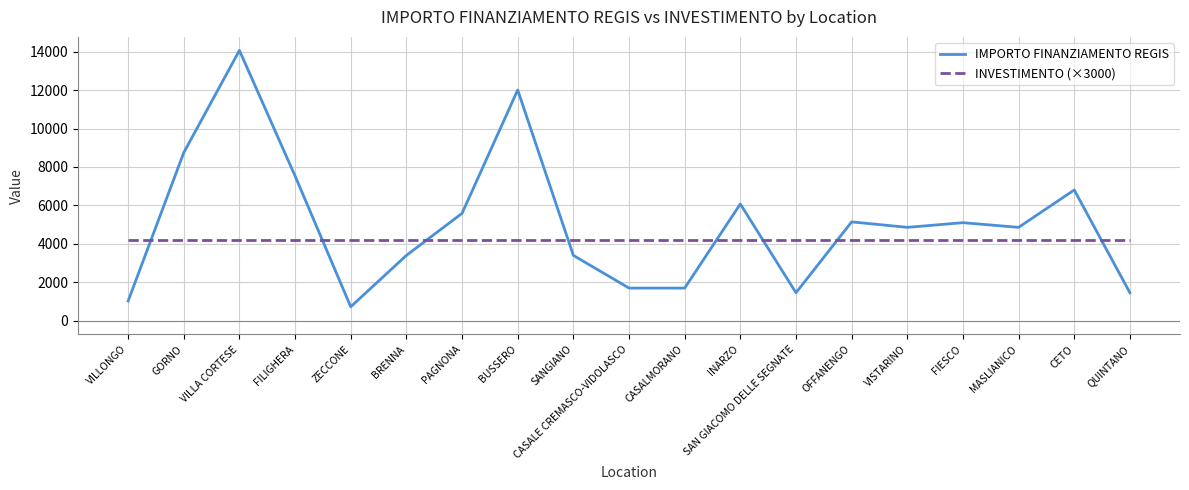

Which series ends up on top after the final intersection of INVESTIMENTO (×3000) and IMPORTO FINANZIAMENTO REGIS?

INVESTIMENTO (×3000)